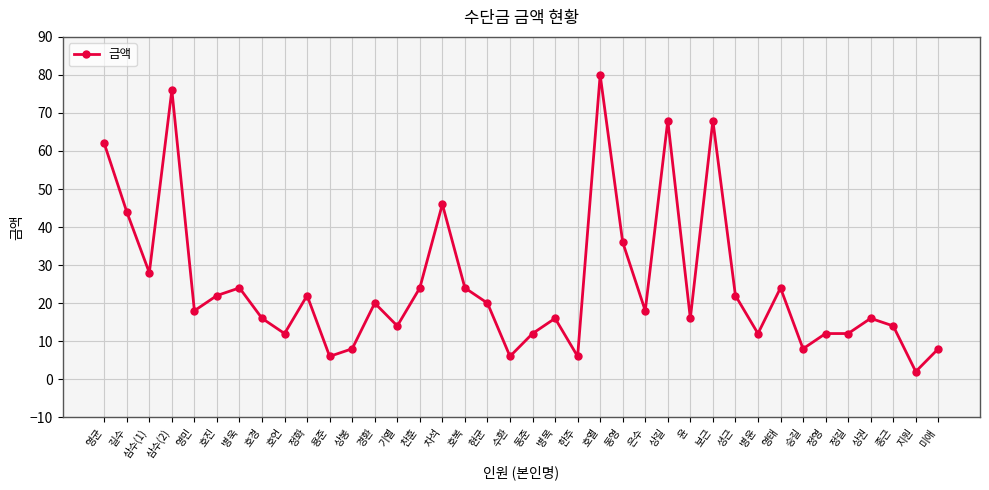

What is the smallest value displayed?

2